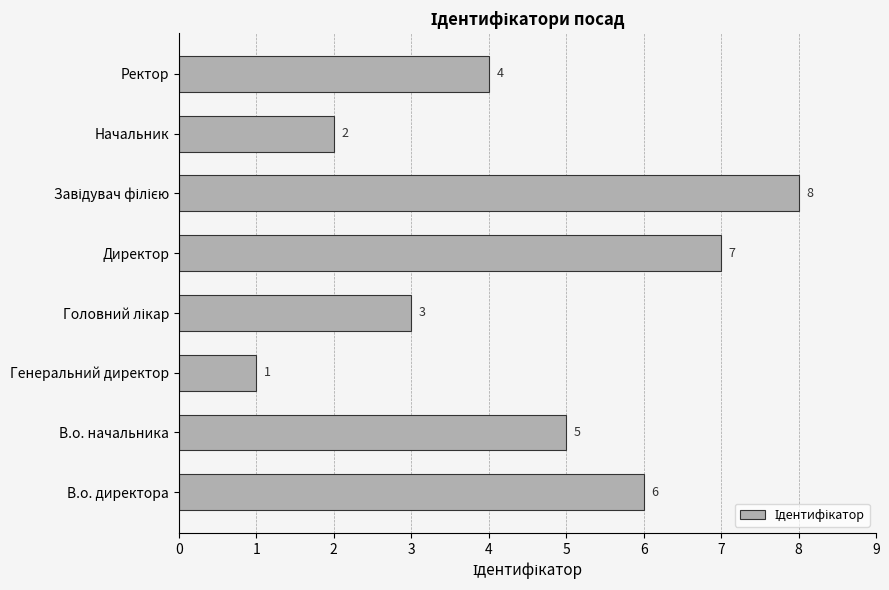

How many bars are there in total?

8